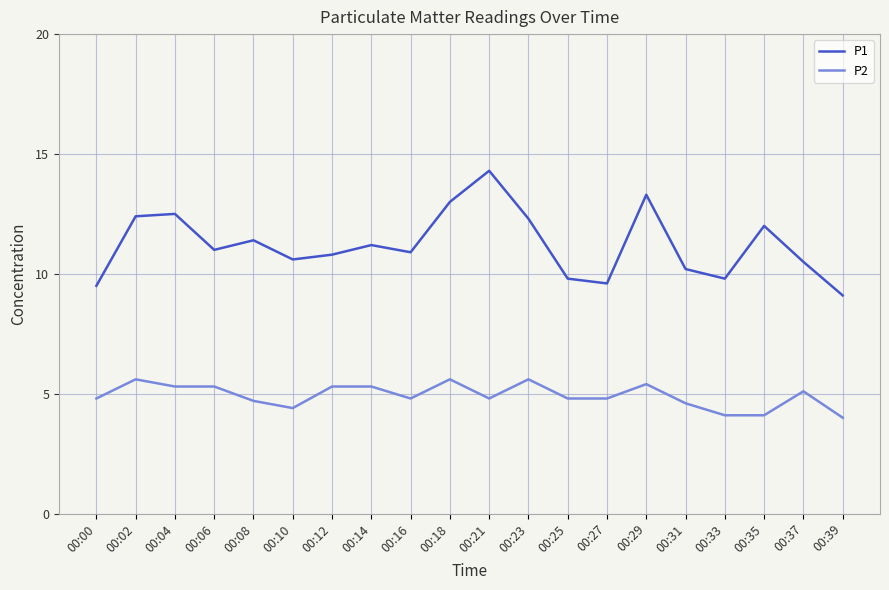

How many interior local valleys does the P1 series have?

5